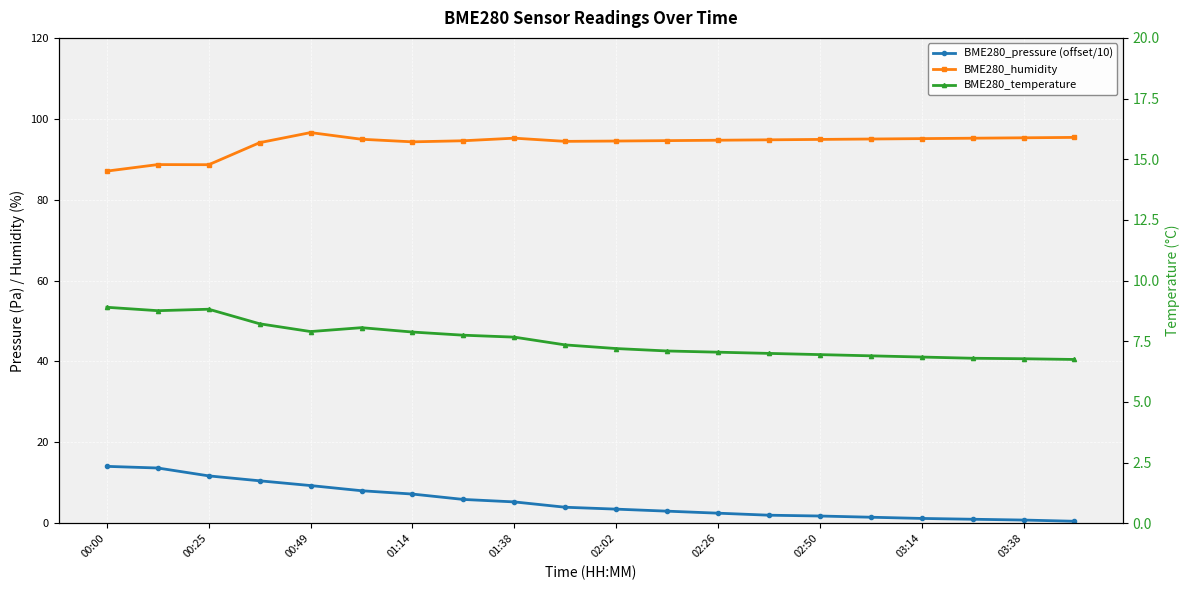

How many lines are shown in the chart?

3